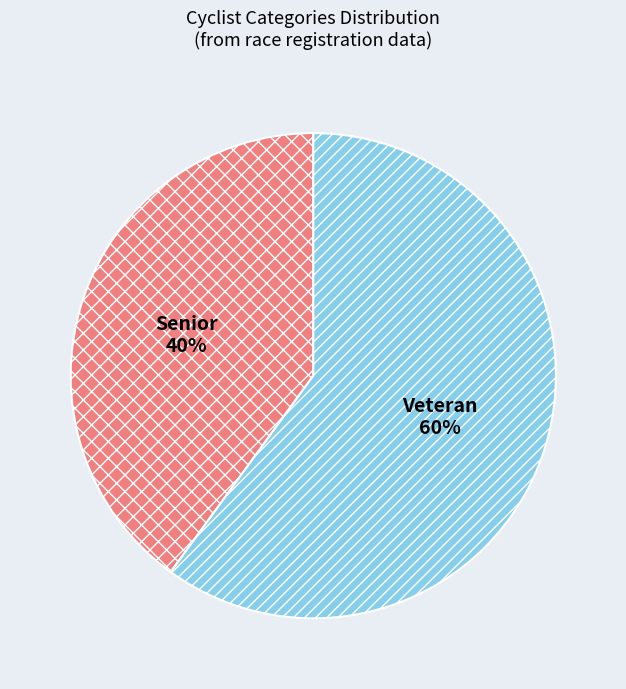

How many slices are in this pie chart?

2